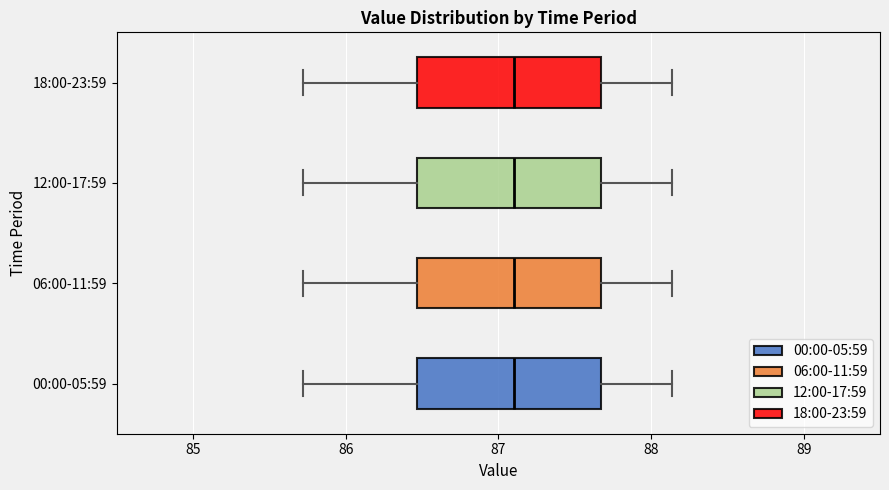

Reading bottom to top, transcribe this box plot: for each box, give where its median line is, the range the box spans, and where its two whiskers end, as read against the x-axis. The values are not printed on the chart, so give them approximately, as read against the axis.

00:00-05:59: median 87.1, box 86.5 to 87.7, whiskers 85.7 to 88.1
06:00-11:59: median 87.1, box 86.5 to 87.7, whiskers 85.7 to 88.1
12:00-17:59: median 87.1, box 86.5 to 87.7, whiskers 85.7 to 88.1
18:00-23:59: median 87.1, box 86.5 to 87.7, whiskers 85.7 to 88.1